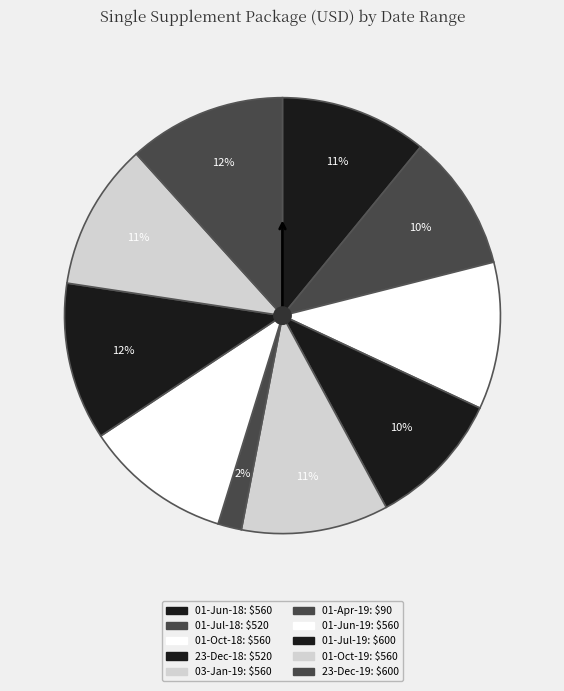

Which category has the biggest portion of the pie?

01-Jul-19